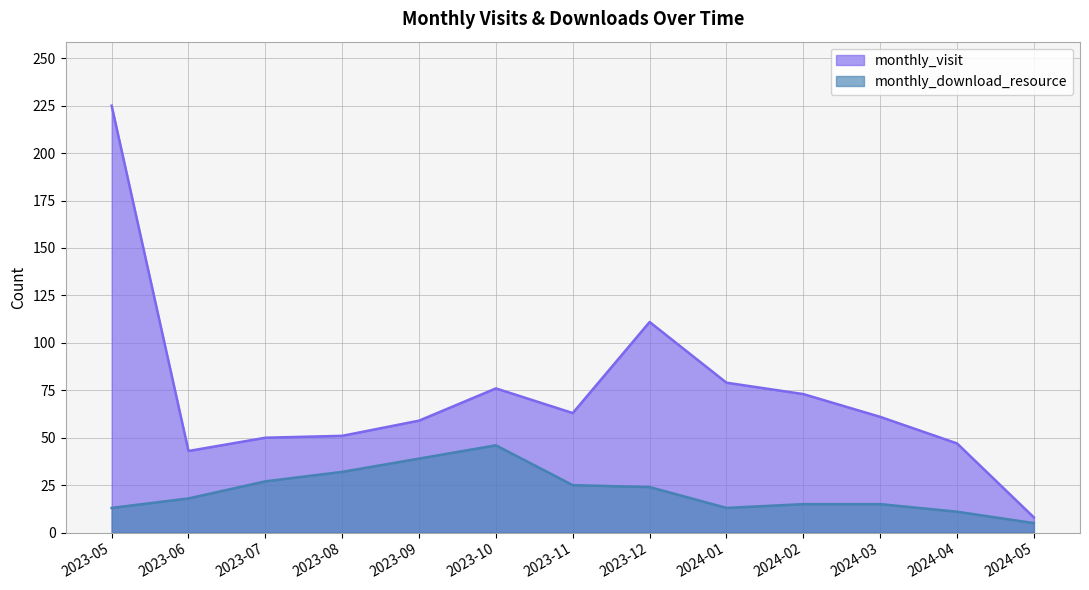

Reading left to right, extract all data points from this chart.

monthly_visit: 2023-05=225	2023-06=43	2023-07=50	2023-08=51	2023-09=59	2023-10=76	2023-11=63	2023-12=111	2024-01=79	2024-02=73	2024-03=61	2024-04=47	2024-05=8
monthly_download_resource: 2023-05=13	2023-06=18	2023-07=27	2023-08=32	2023-09=39	2023-10=46	2023-11=25	2023-12=24	2024-01=13	2024-02=15	2024-03=15	2024-04=11	2024-05=5